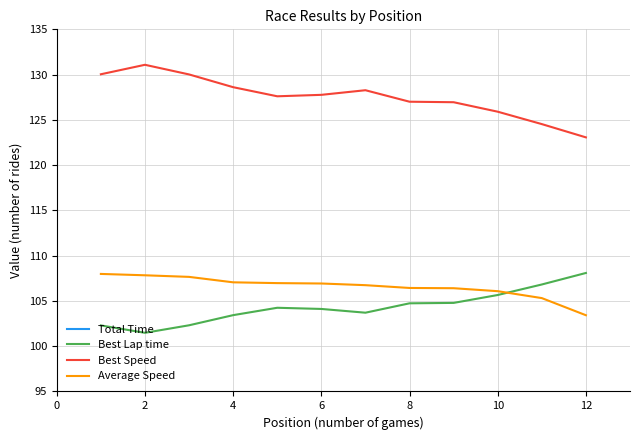

Which series has the largest total across all categories?

Total Time